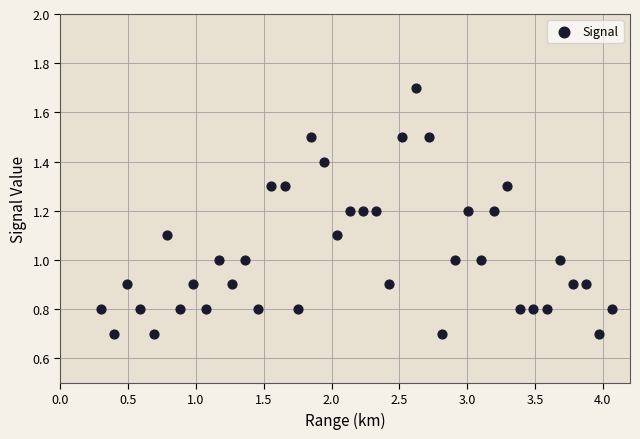

What is the range of Y values (max minus min)?

1.0